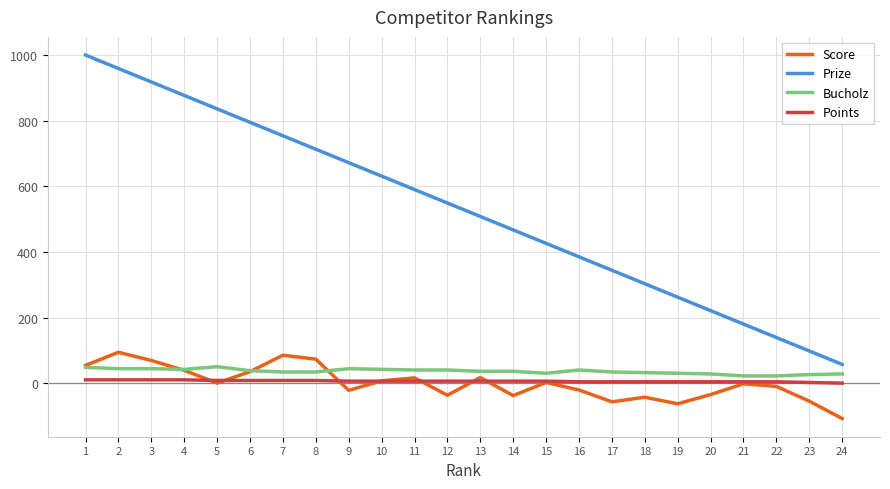

Which category has the highest value in the Prize series?

1